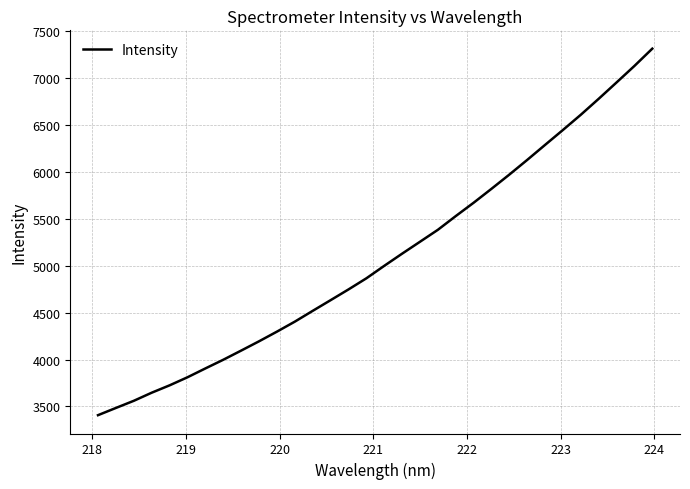

What is the minimum value shown in the chart?

3407.4